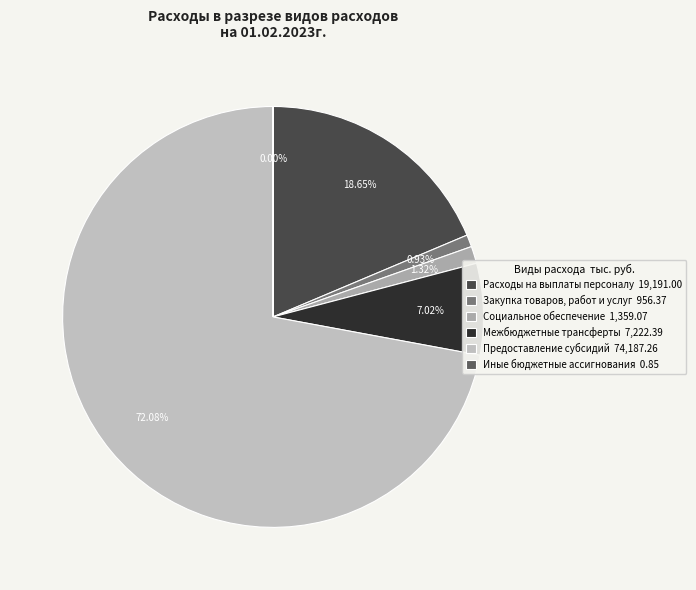

Does any single category account for the majority?

Yes